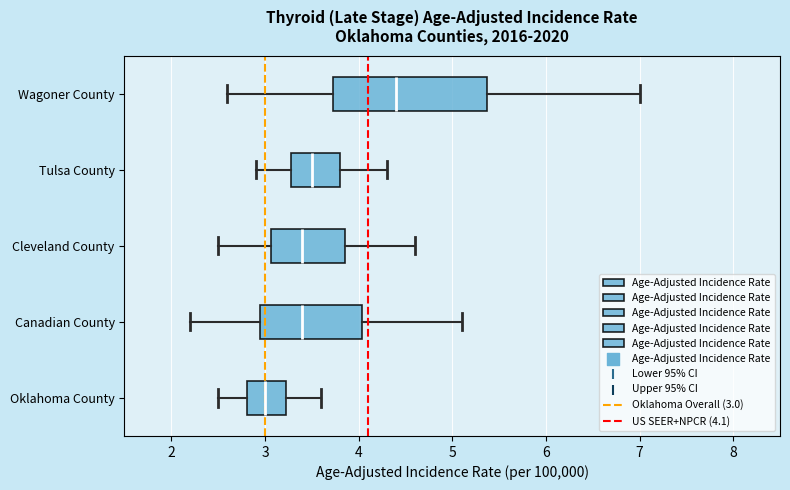

Which box is the widest, from its left edge to its right edge?

Wagoner County